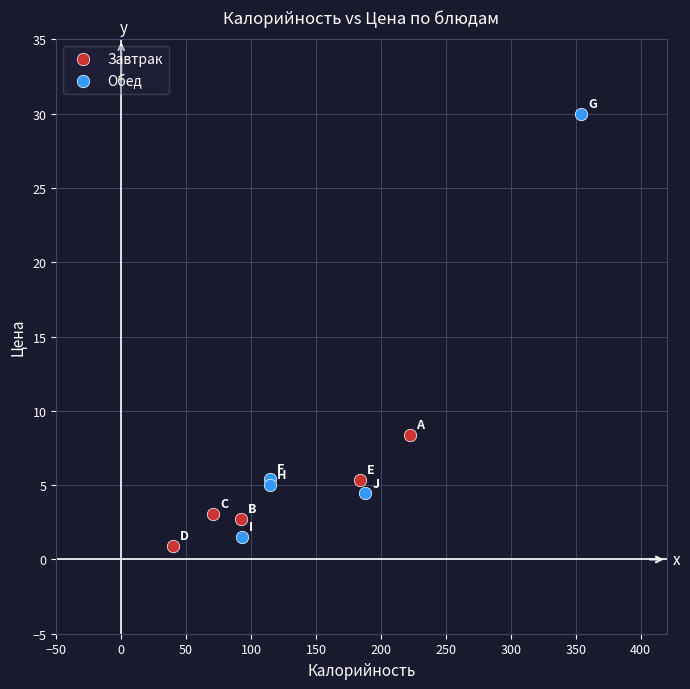

Which series contains the highest Y value?

Обед